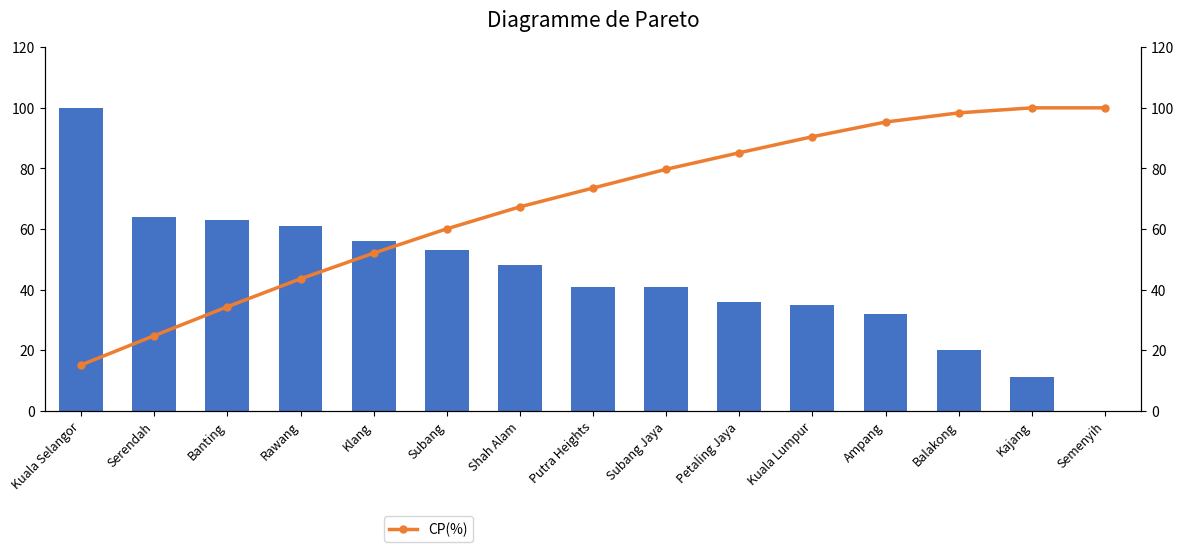

How many values in P(%) are above zero?

14